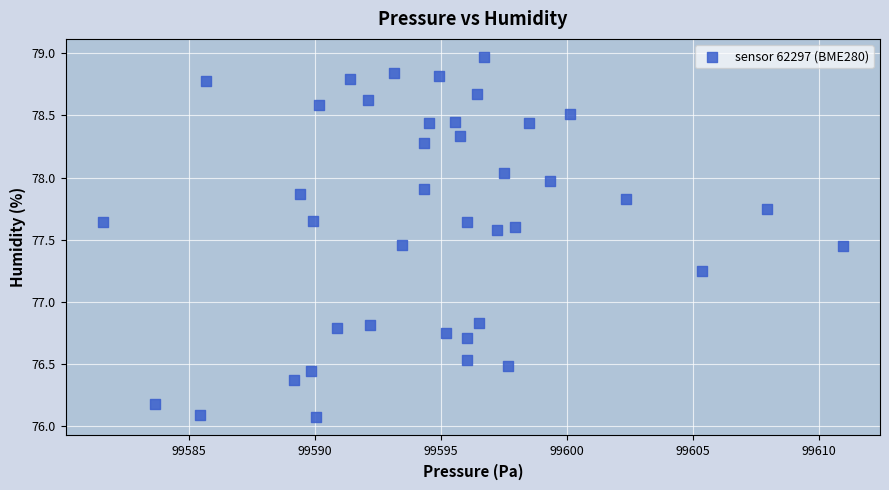

What is the range of X values (max minus min)?

29.4